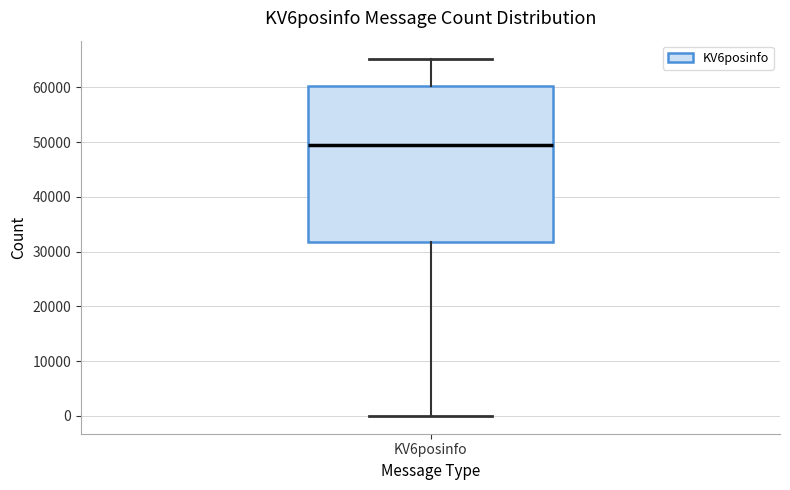

Read this box plot against the y-axis: the position of the median line, the range covered by the box, and the ends of both whiskers. The values are not printed on the chart, so give them approximately, as read against the axis.

median 50000, box 32000 to 60000, whiskers 0 to 65000